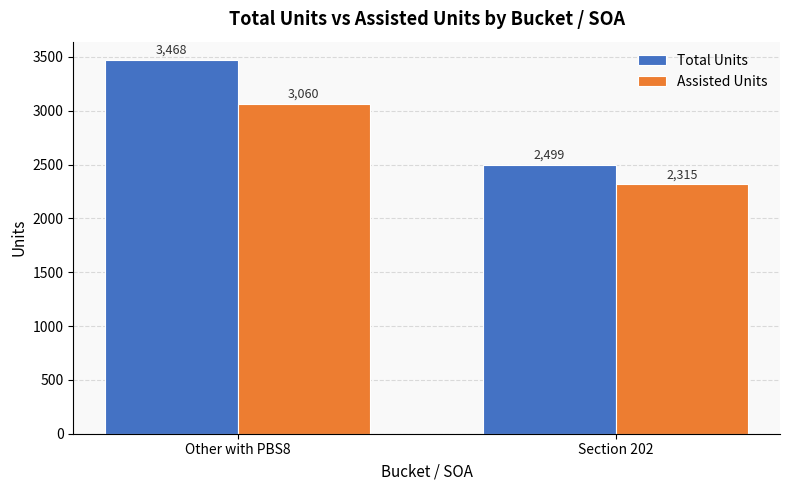

List the series in order of their peak value, lowest first.

Assisted Units, Total Units